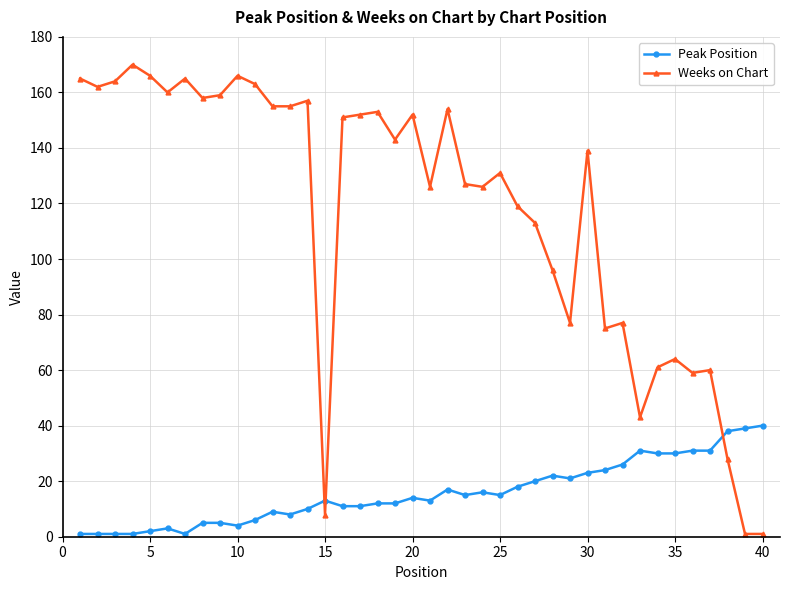

What is the sum of all Weeks on Chart values?

4701